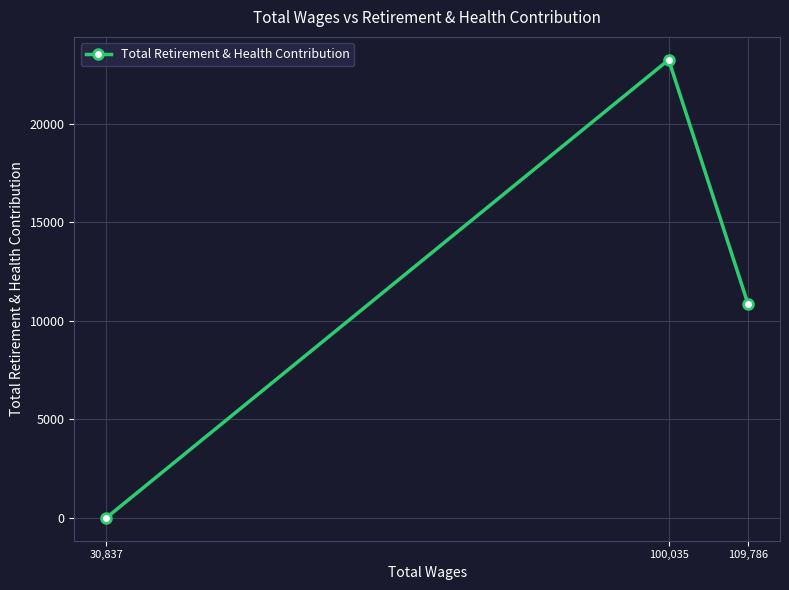

Which category has the highest value across all series?

100,035